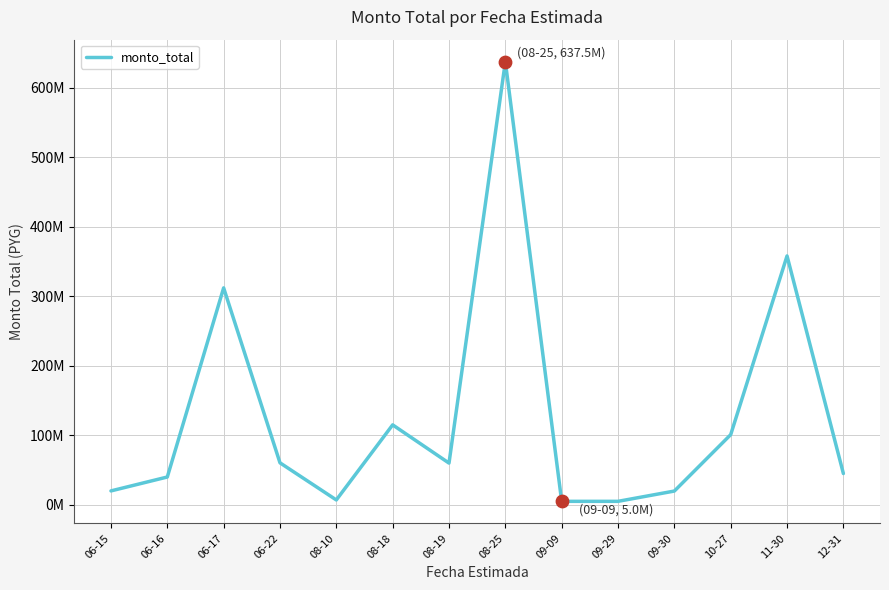

Does the chart have visible grid lines?

Yes